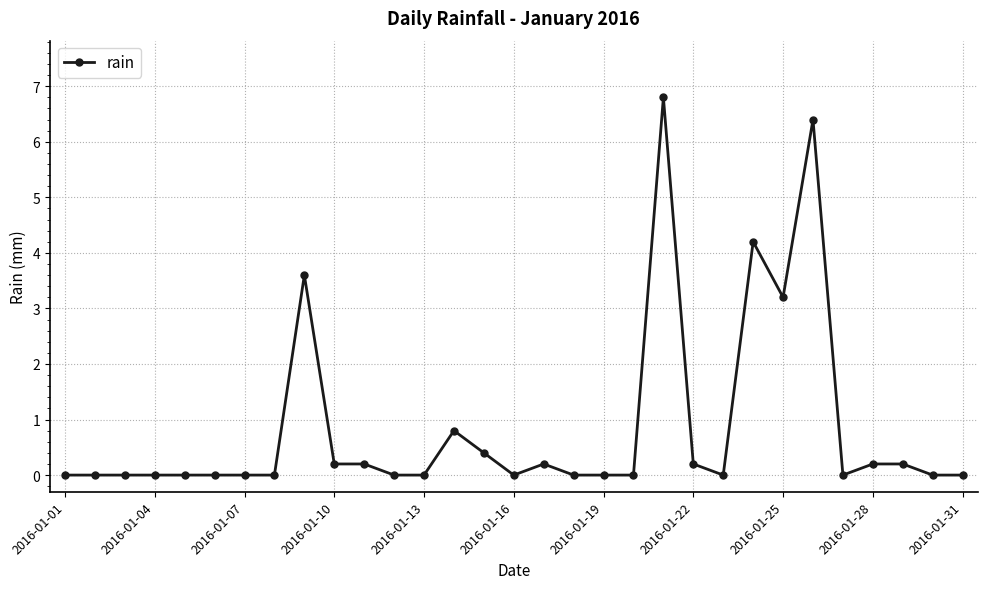

Reading left to right, what are all the values shown in this chart?

0.0	0.0	0.0	0.0	0.0	0.0	0.0	0.0	3.6	0.2	0.2	0.0	0.0	0.8	0.4	0.0	0.2	0.0	0.0	0.0	6.8	0.2	0.0	4.2	3.2	6.4	0.0	0.2	0.2	0.0	0.0